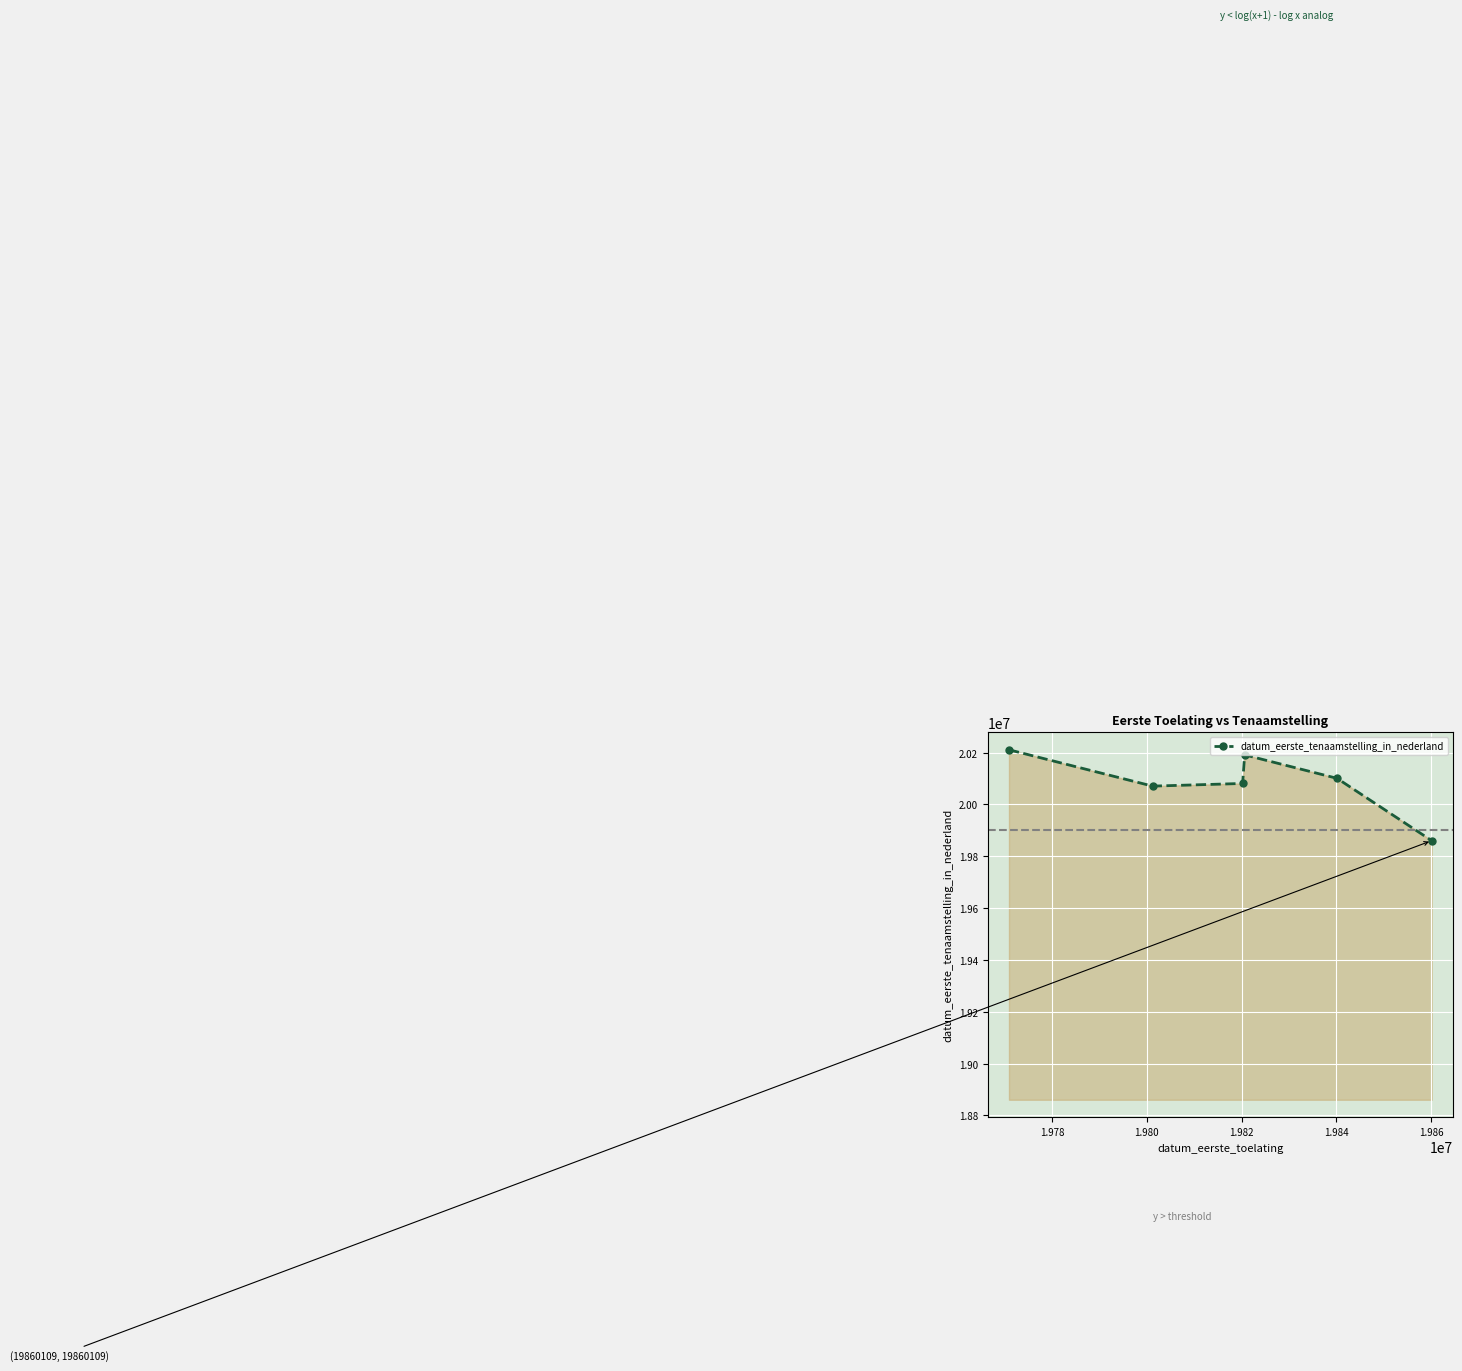

What is the sum of all values?

120513989